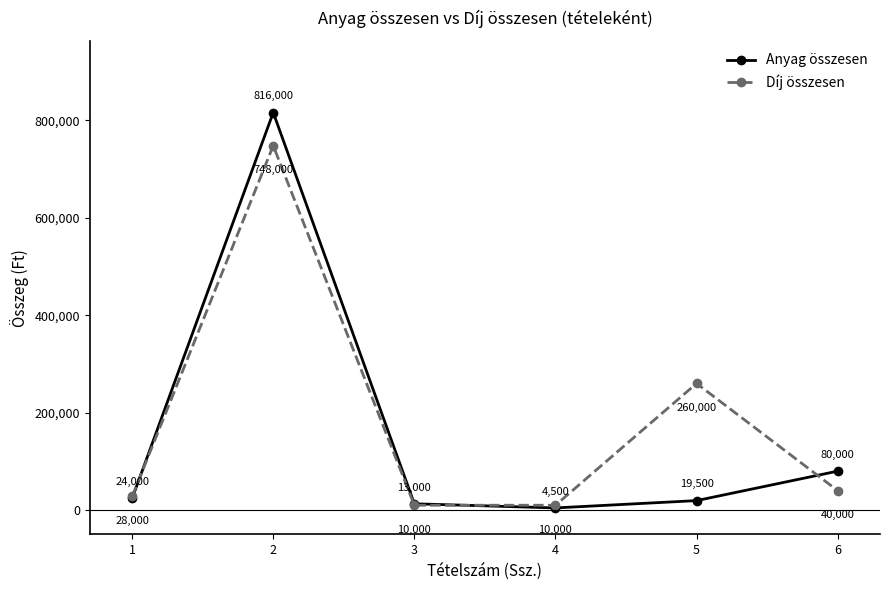

At how many categories does at least one series exceed 736638?

1